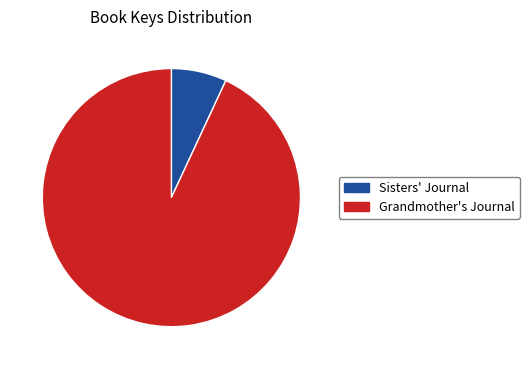

Which slice is the smallest?

Sisters' Journal